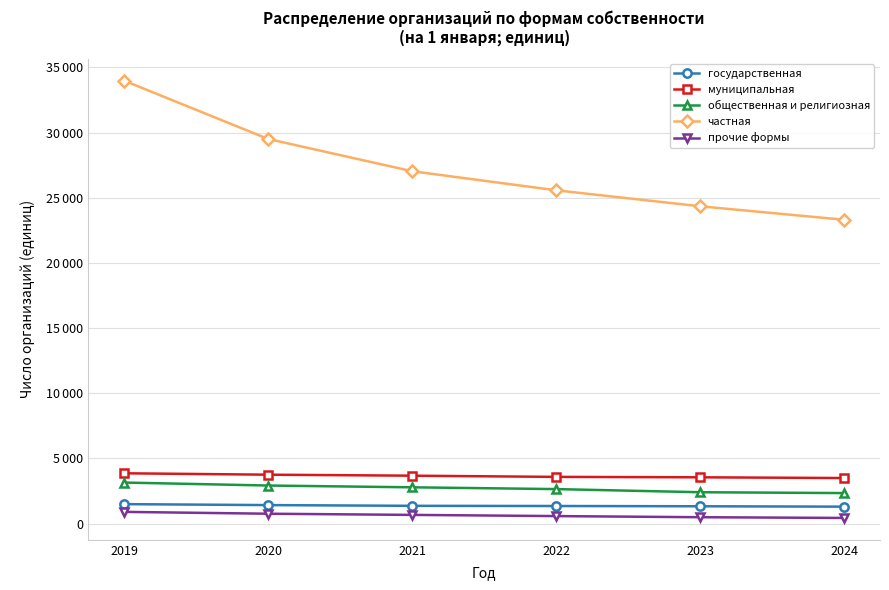

Rank the series by their maximum value, from lowest to highest.

прочие формы, государственная, общественная и религиозная, муниципальная, частная